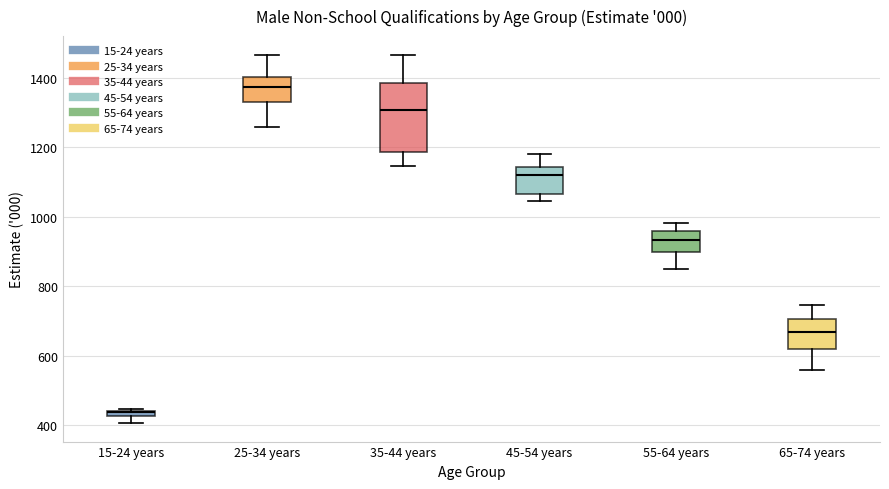

Which box is the tallest, from its lower edge to its upper edge?

35-44 years